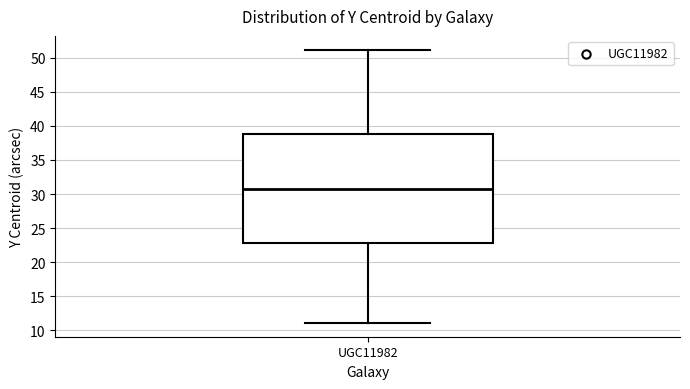

Where does the lower whisker of the box for UGC11982 end on the y-axis? The values are not printed on the chart, so give them approximately, as read against the axis.

11.0